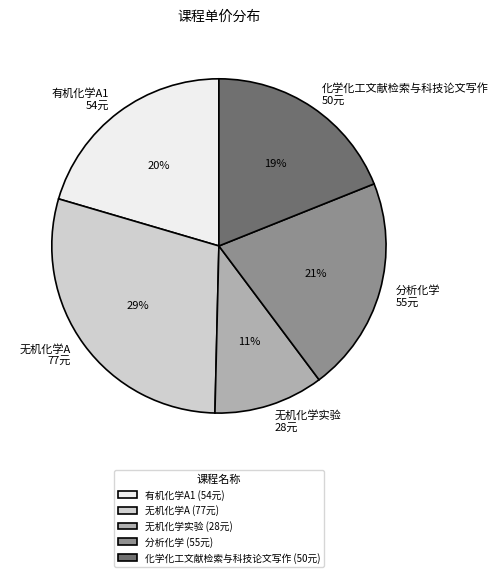

Does 无机化学实验 represent more than half of the total?

No